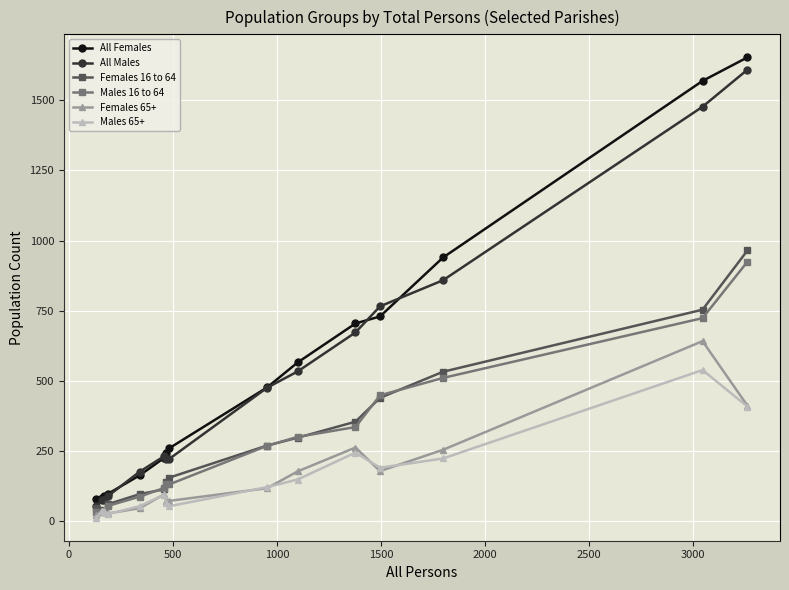

How many lines are shown in the chart?

6